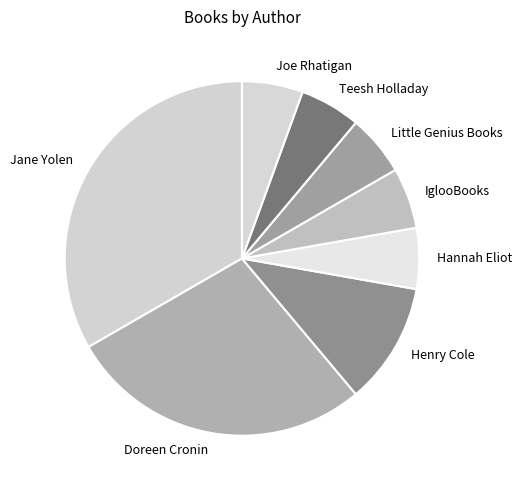

What is the ratio of the value at IglooBooks to the value at Joe Rhatigan?

1.0